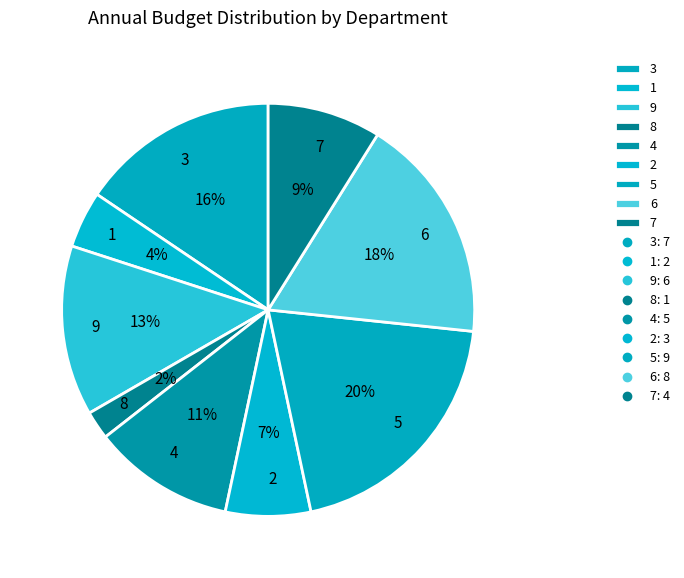

What is the smallest slice in the pie chart?

8